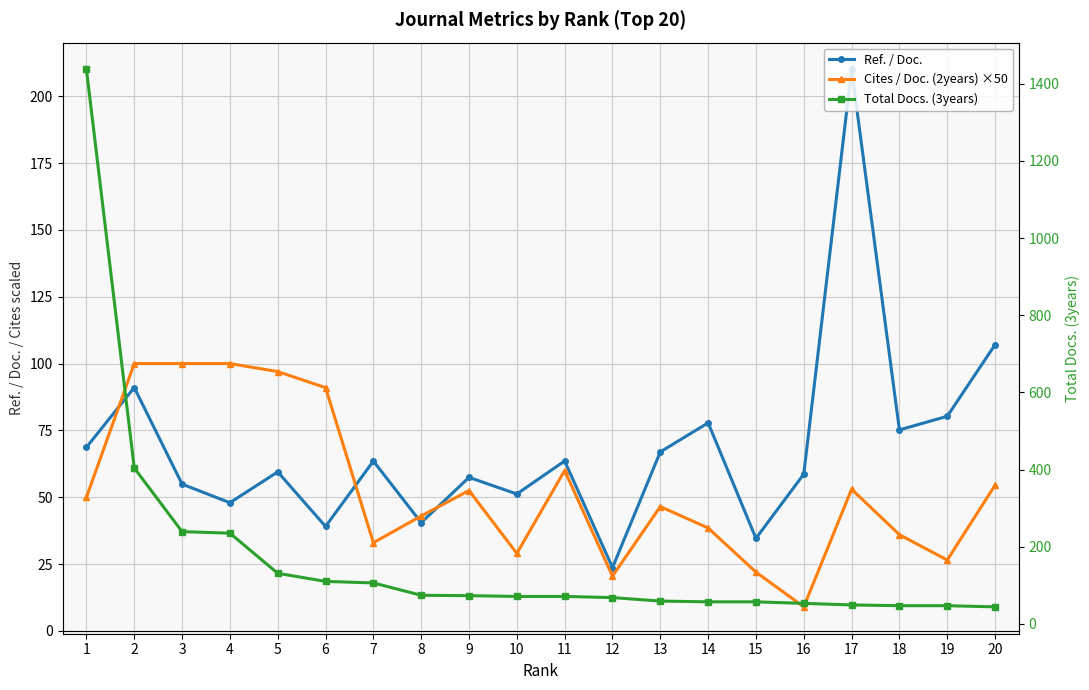

Does the chart display data point markers on the line(s)?

Yes